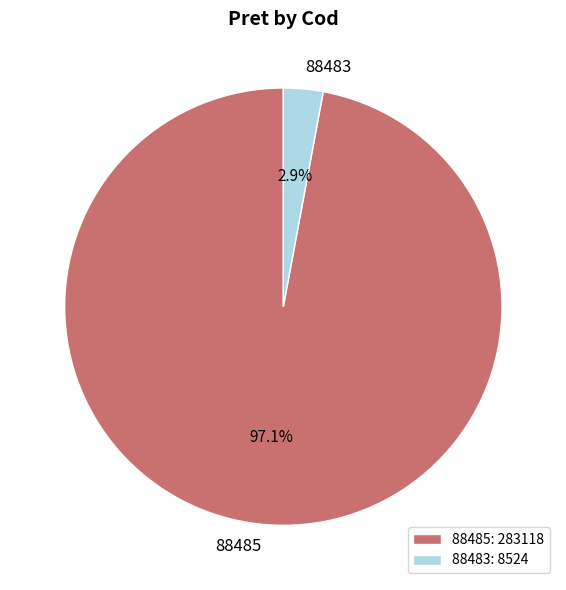

To the nearest percent, what is the average slice percentage?

50%